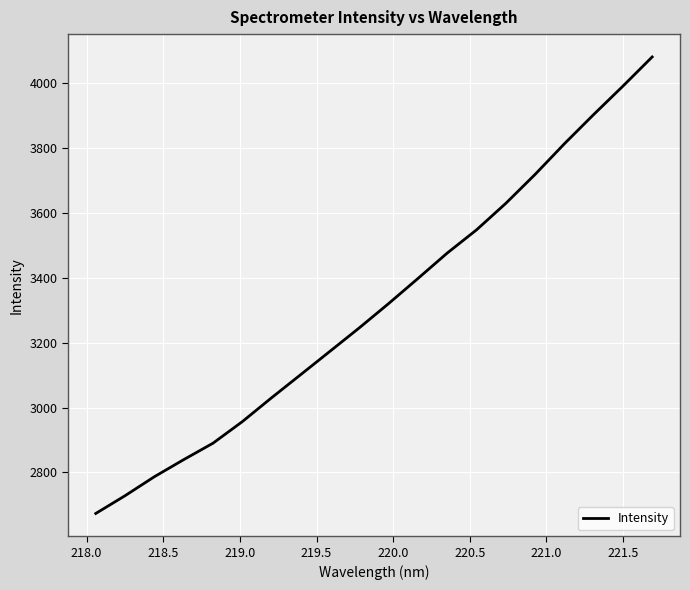

Count the number of values greater than 3321.

10